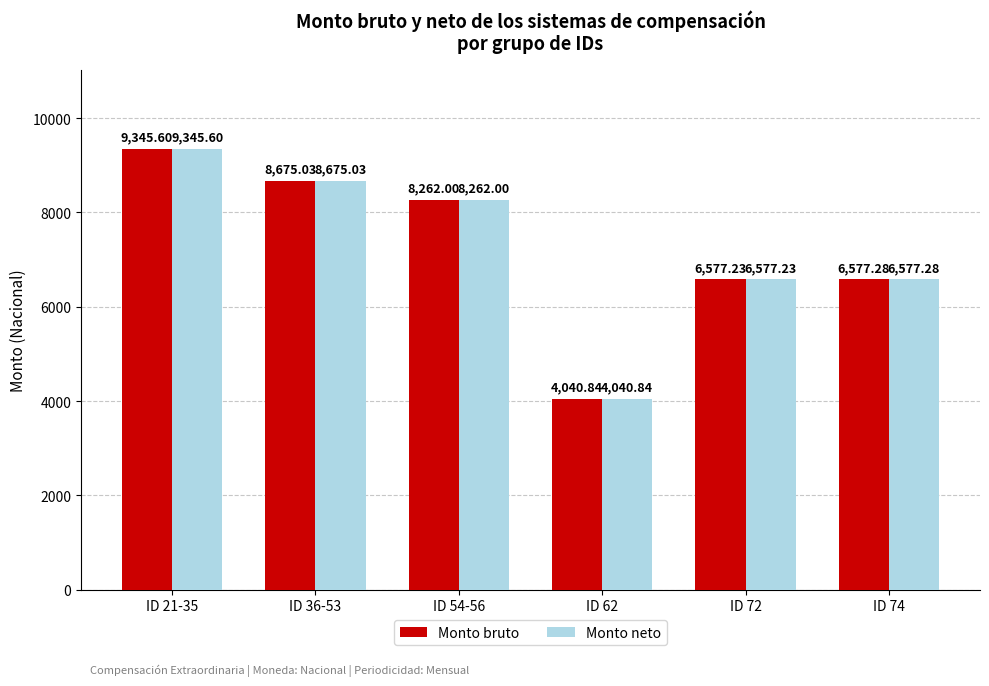

Is the value of Monto bruto at ID 54-56 greater than the value of Monto neto at ID 62?

Yes